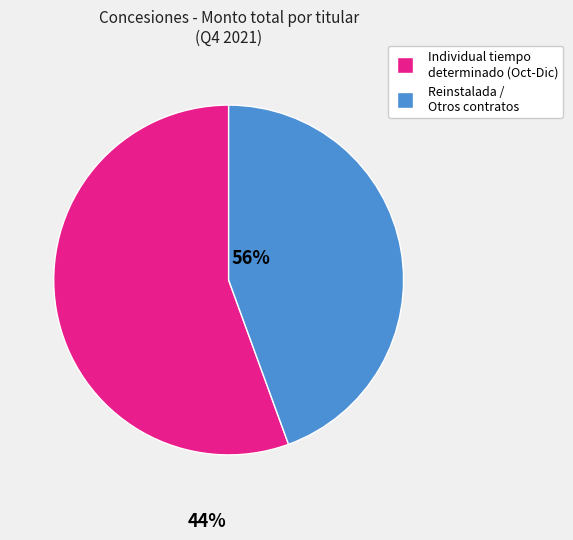

Is there a majority slice in this chart?

Yes